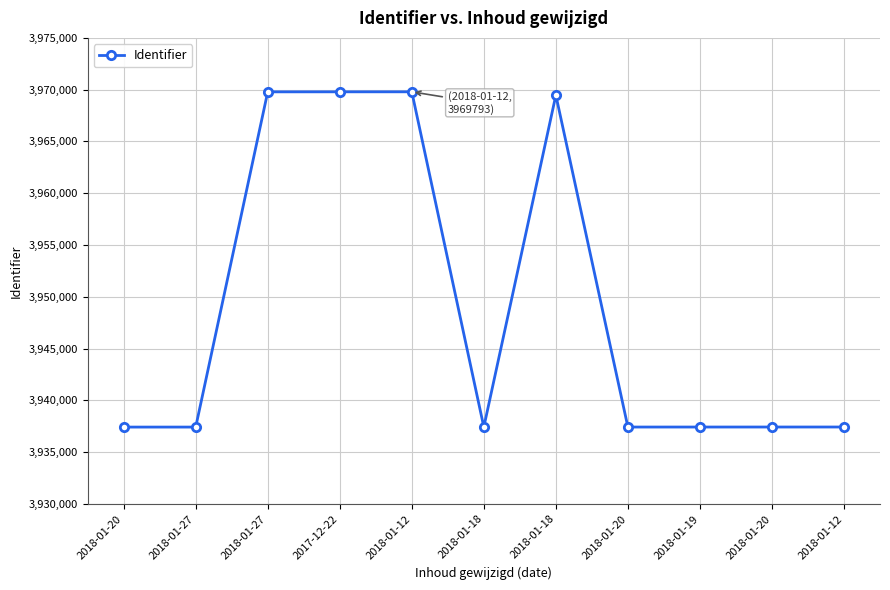

Does the chart have visible grid lines?

Yes